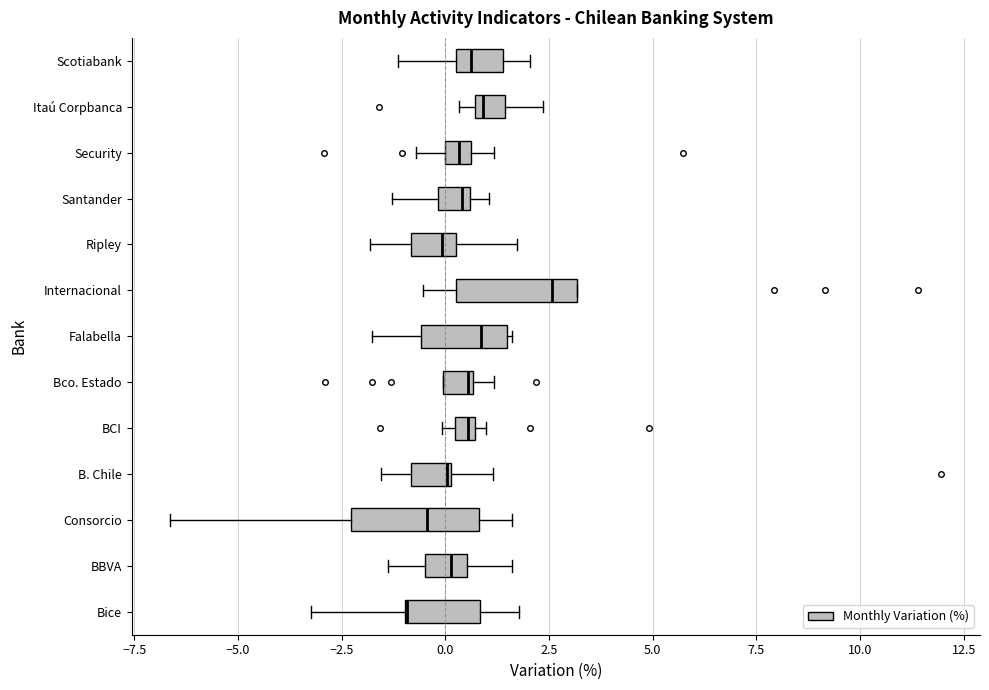

Where does the left whisker of the box for BBVA end on the x-axis? The values are not printed on the chart, so give them approximately, as read against the axis.

-1.5